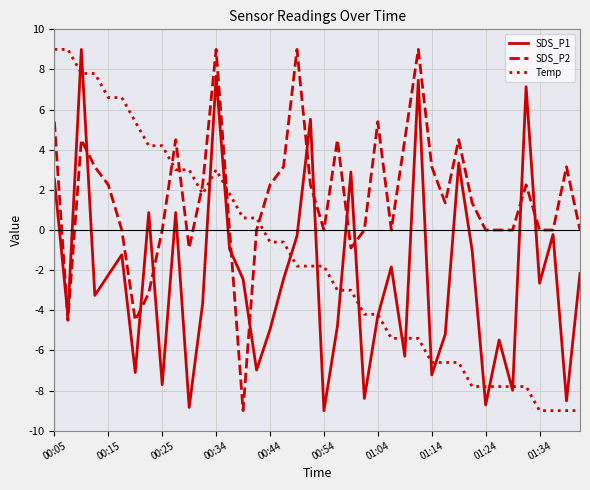

What is the difference between the maximum and minimum values in the Temp series?

18.0